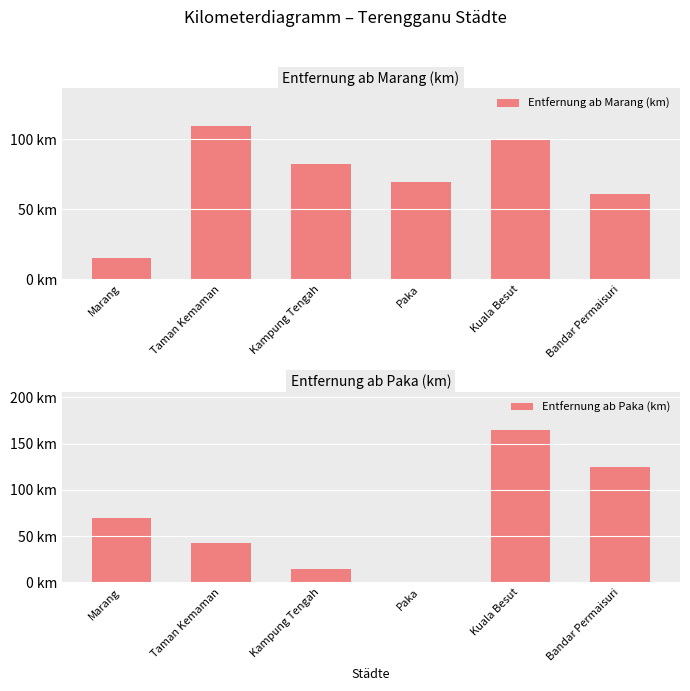

What is the sum of all Entfernung ab Marang (km) values?

435